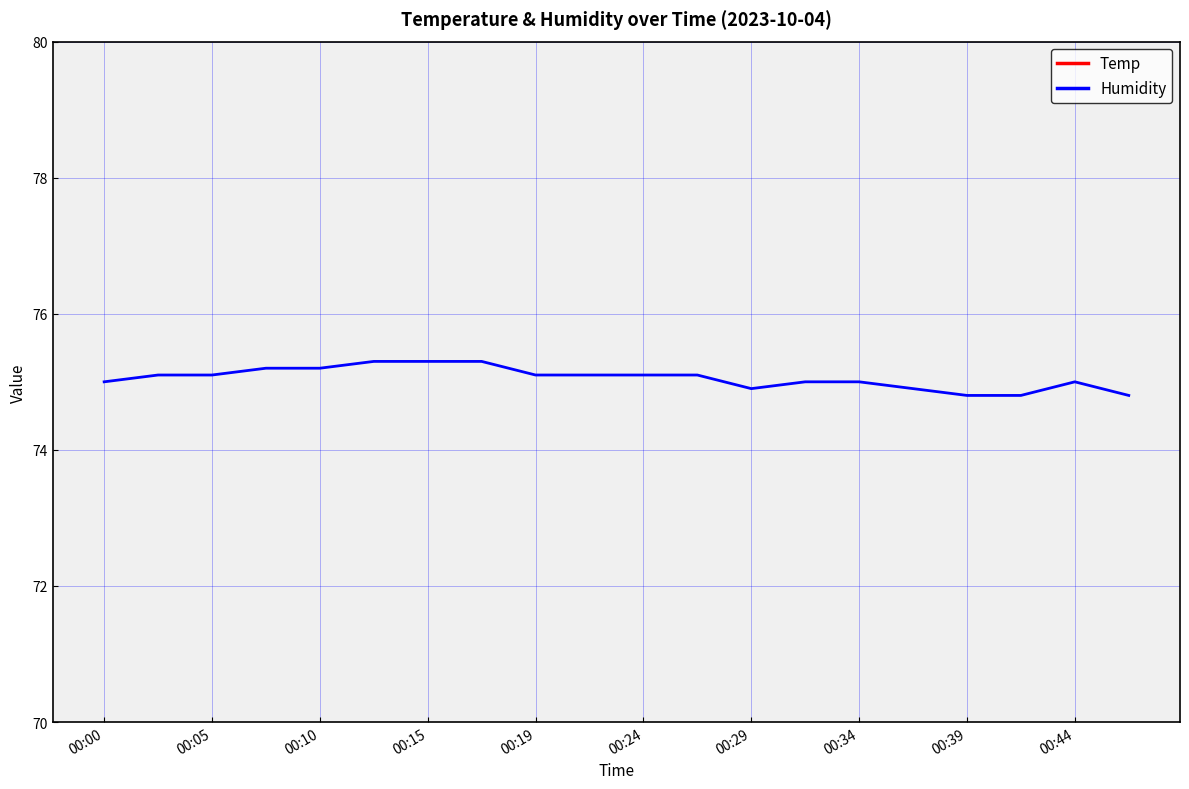

List the series in order of their peak value, highest first.

Humidity, Temp